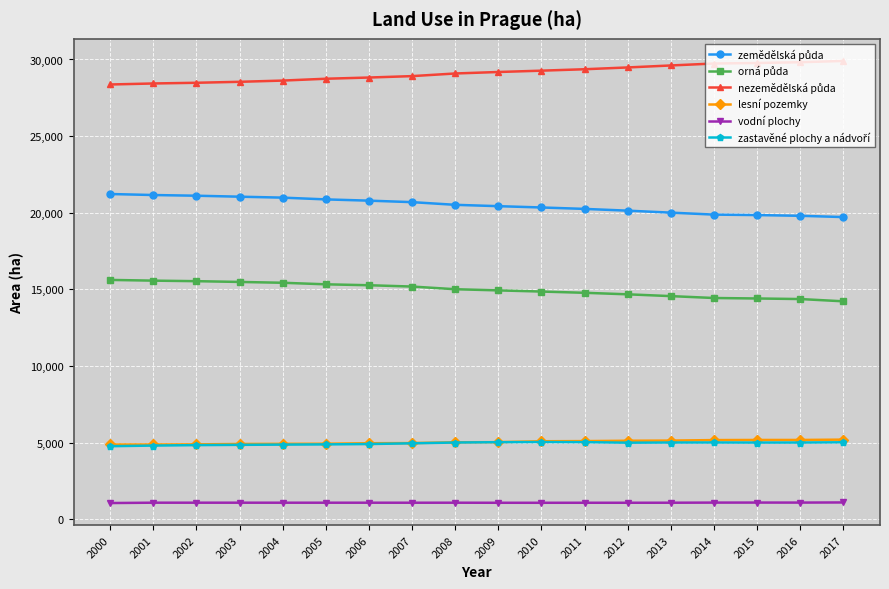

At how many categories does at least one series exceed 7674?

18